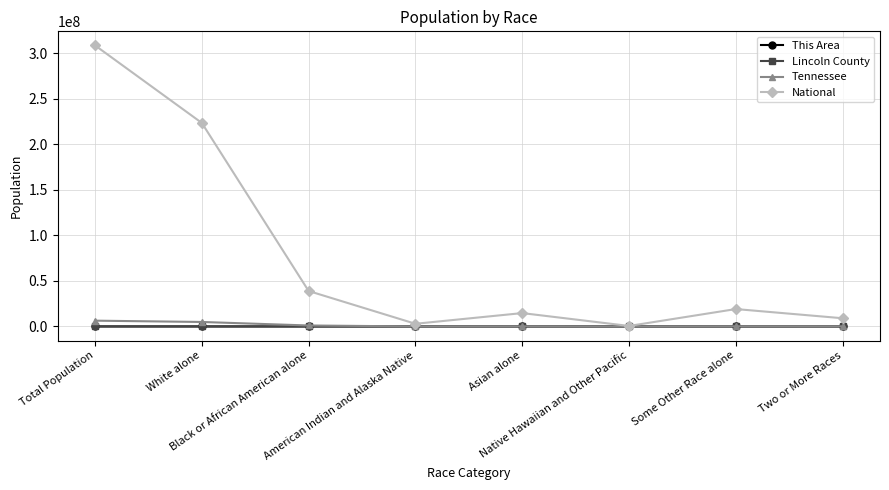

What position from the left is Two or More Races?

8